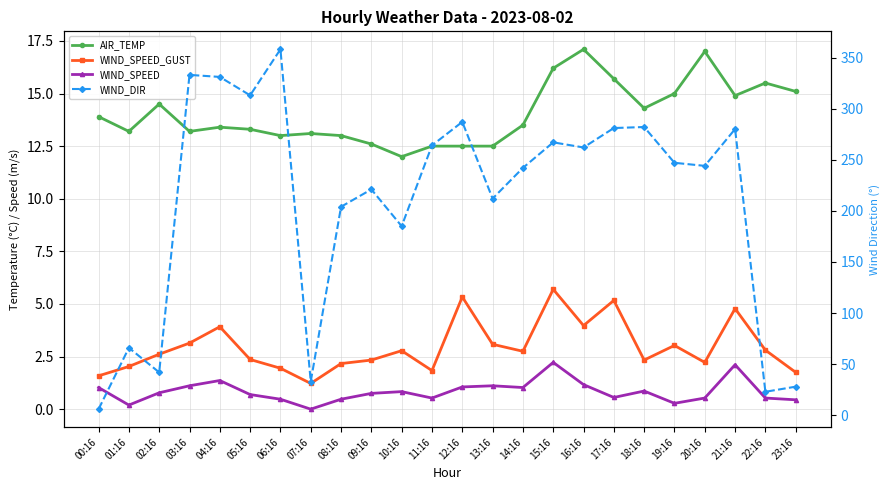

How many interior local peaks does the WIND_SPEED_GUST series have?

7